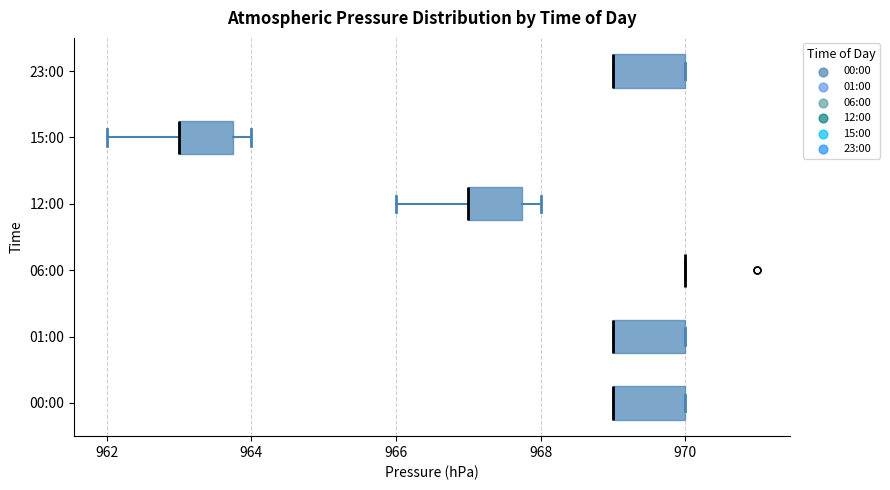

Where is the right edge of the box for 23:00 on the x-axis? The values are not printed on the chart, so give them approximately, as read against the axis.

970.0